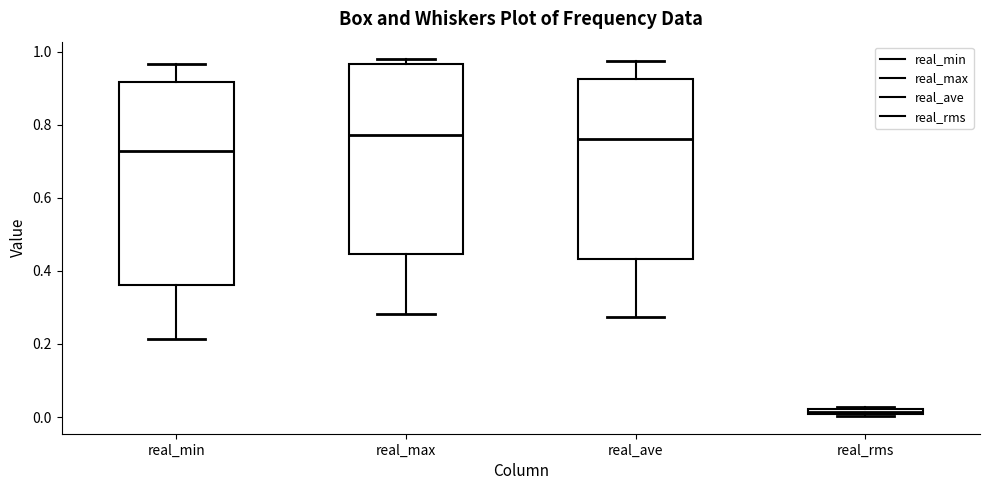

Where does the upper whisker of the box for real_ave end on the y-axis? The values are not printed on the chart, so give them approximately, as read against the axis.

0.98